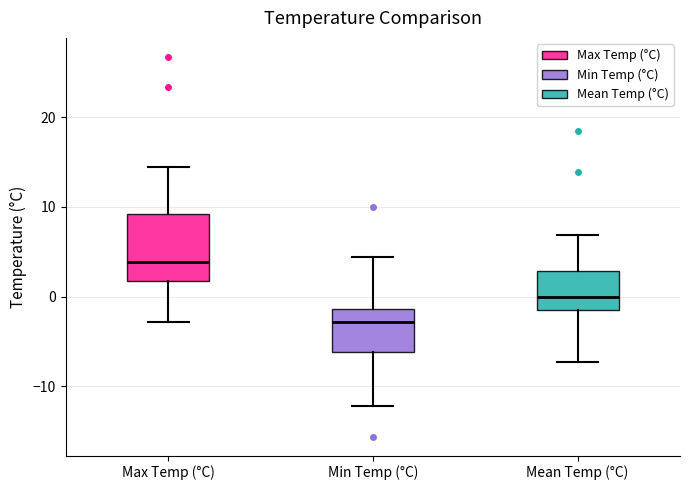

Reading left to right, read every box against the y-axis: the position of its median line, the range the box covers, and the ends of its whiskers. The values are not printed on the chart, so give them approximately, as read against the axis.

Max Temp (°C): median 4, box 2 to 9, whiskers -3 to 14
Min Temp (°C): median -3, box -6 to -1, whiskers -12 to 4
Mean Temp (°C): median 0, box -2 to 3, whiskers -7 to 7